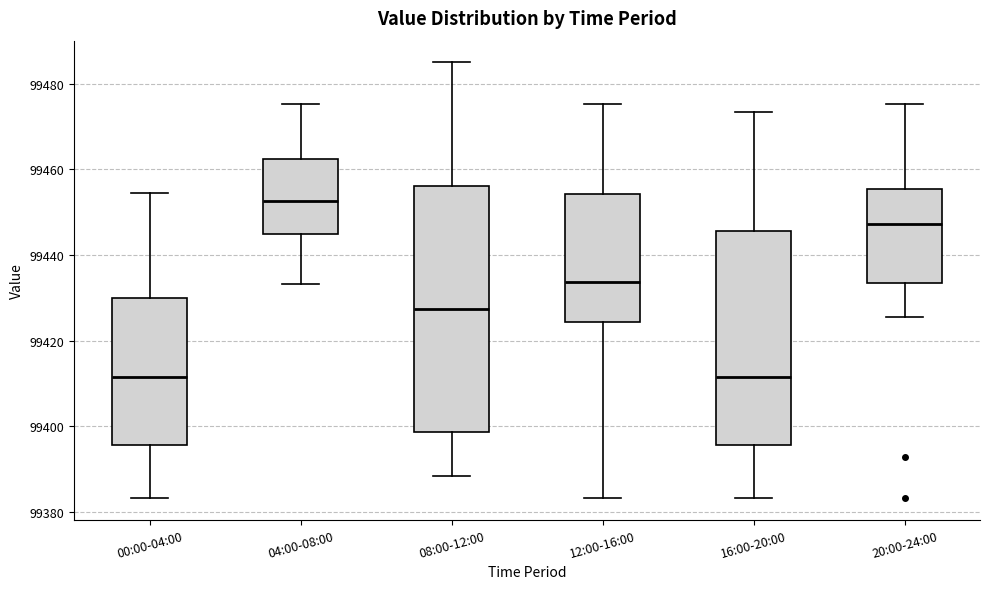

Reading left to right, transcribe this box plot: for each box, give where its median line is, the range the box spans, and where its two whiskers end, as read against the y-axis. The values are not printed on the chart, so give them approximately, as read against the axis.

00:00-04:00: median 99412, box 99396 to 99430, whiskers 99384 to 99454
04:00-08:00: median 99452, box 99446 to 99462, whiskers 99434 to 99476
08:00-12:00: median 99428, box 99398 to 99456, whiskers 99388 to 99486
12:00-16:00: median 99434, box 99424 to 99454, whiskers 99384 to 99476
16:00-20:00: median 99412, box 99396 to 99446, whiskers 99384 to 99474
20:00-24:00: median 99448, box 99434 to 99456, whiskers 99426 to 99476